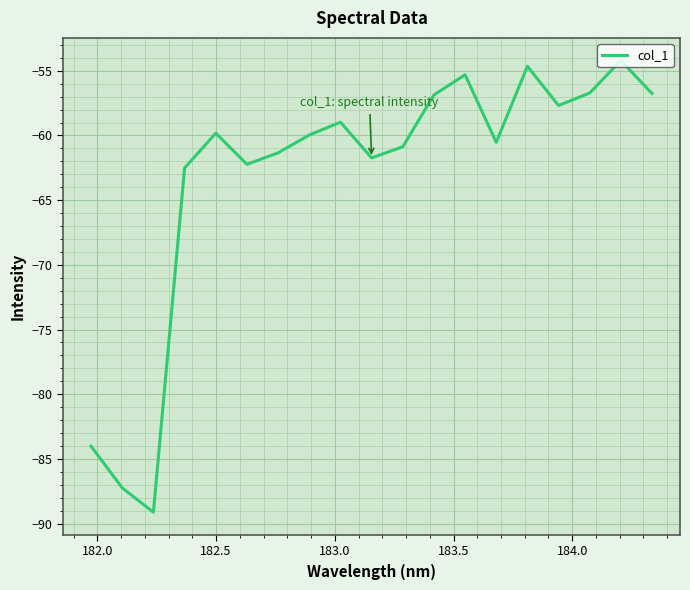

What is the smallest value displayed?

-89.1